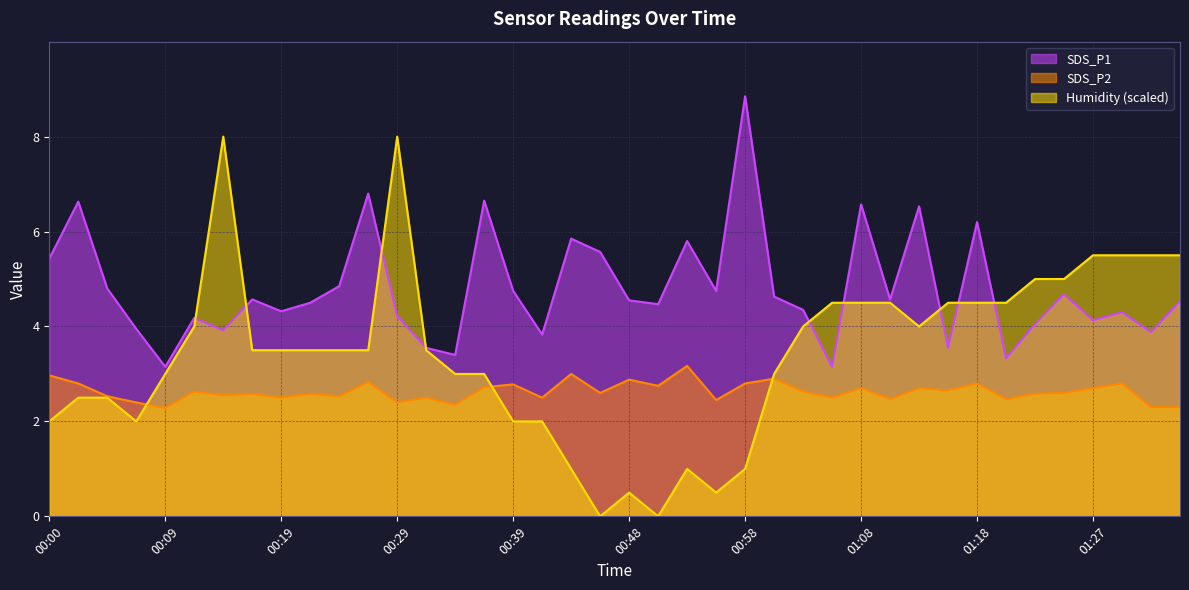

At which label is SDS_P2 closest to 2?

00:09